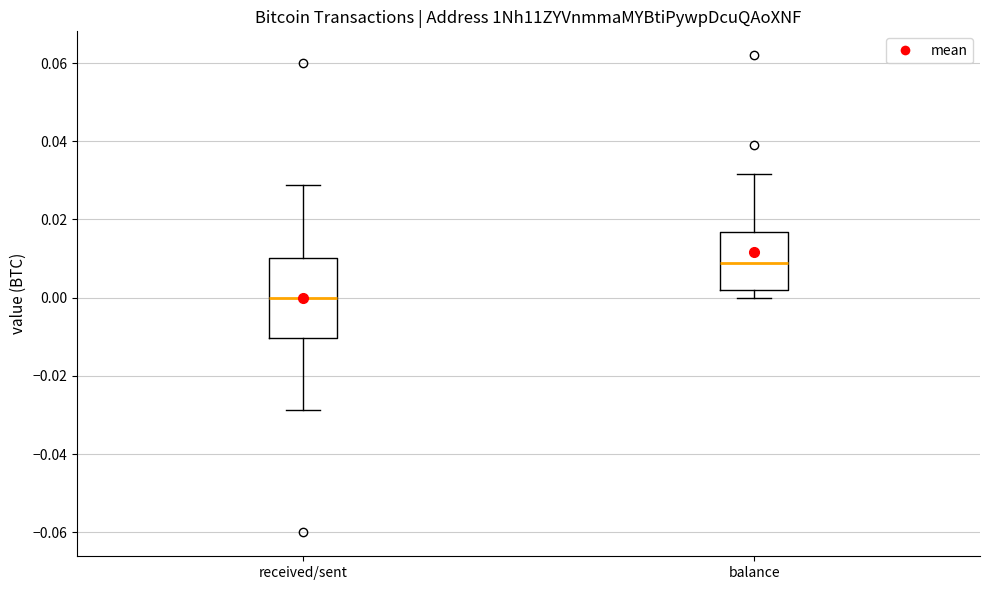

Comparing the boxes themselves (not the whiskers), which one is the tallest?

received/sent